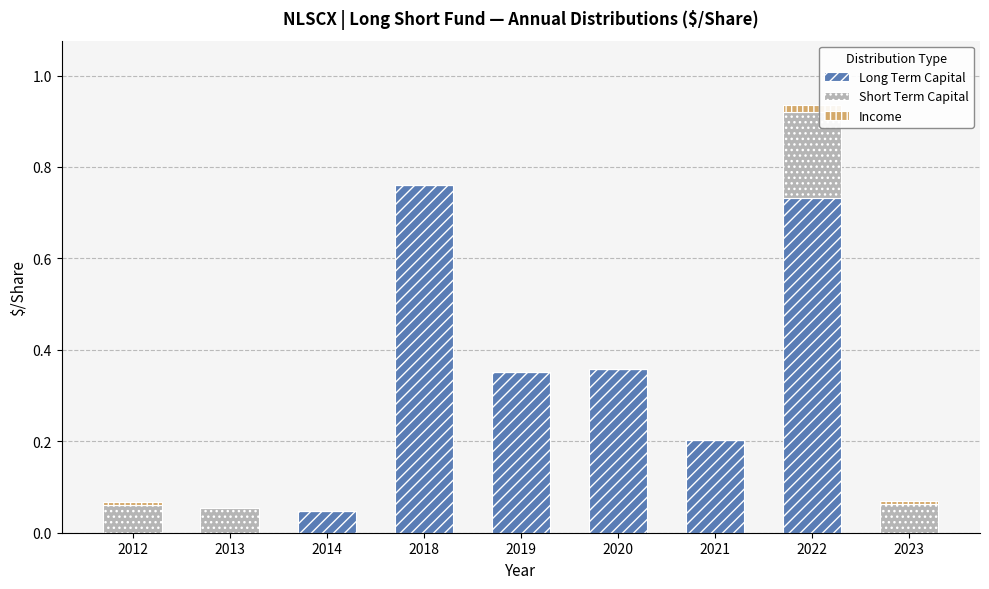

What are all the series names shown in the legend?

Long Term Capital, Short Term Capital, Income